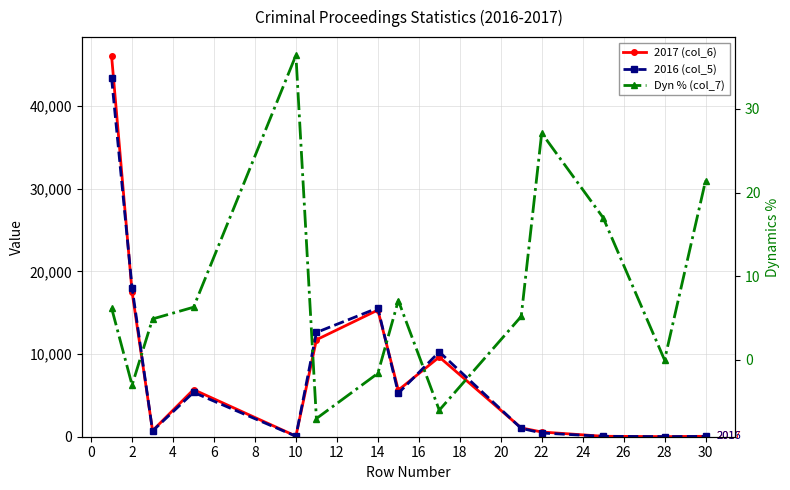

True or false: Dyn % (col_7) and 2017 (col_6) cross at least once.

False